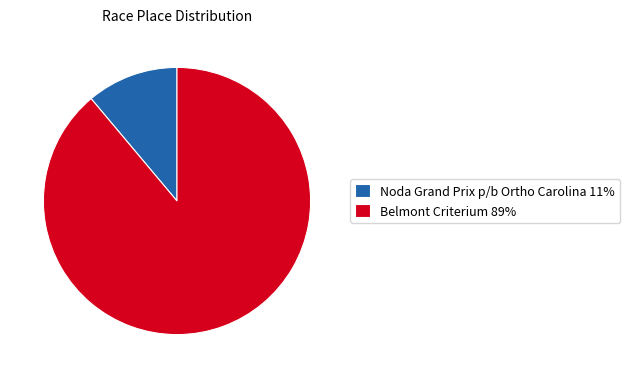

Which category has the biggest portion of the pie?

Belmont Criterium